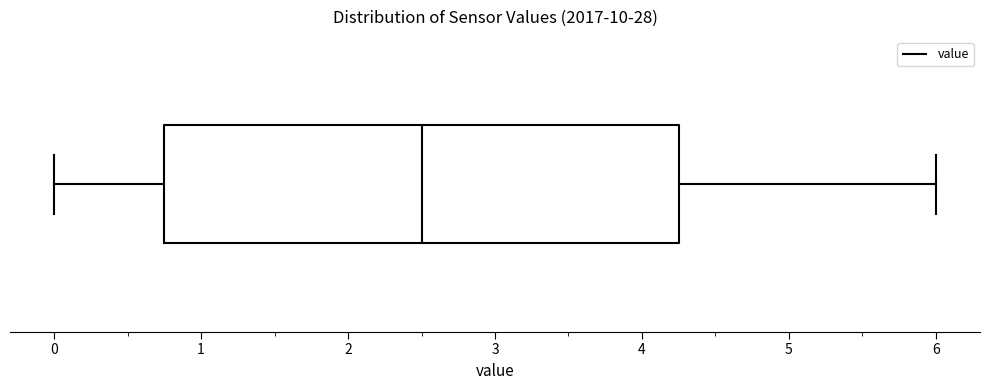

Read this box plot against the x-axis: the position of the median line, the range covered by the box, and the ends of both whiskers. The values are not printed on the chart, so give them approximately, as read against the axis.

median 2.5, box 0.8 to 4.3, whiskers 0.0 to 6.0